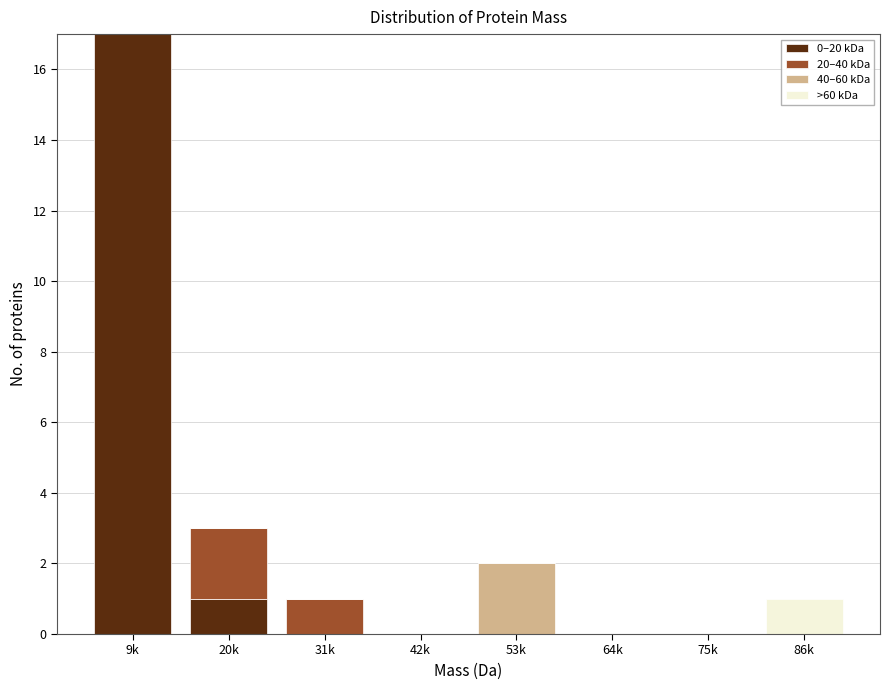

The value of 0–20 kDa at 64k is 0. True or false?

True